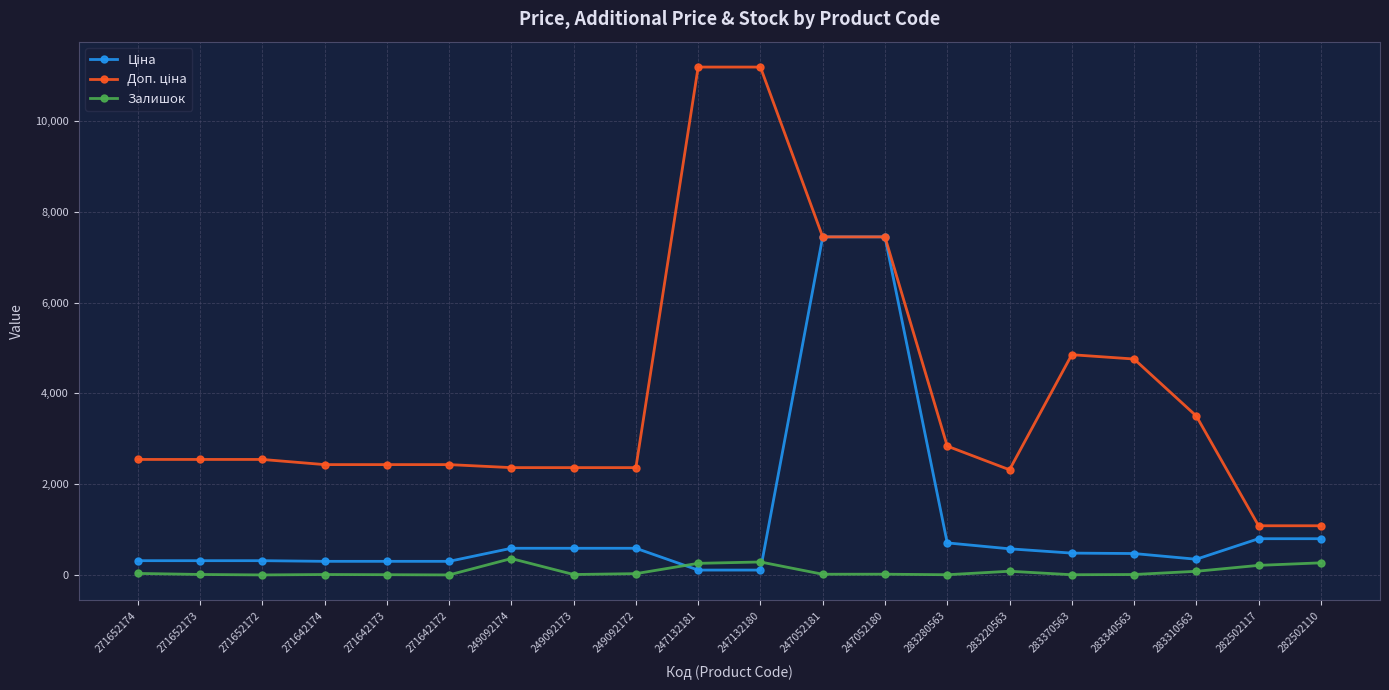

The Залишок series shows 14.0 at 249092173. True or false?

True